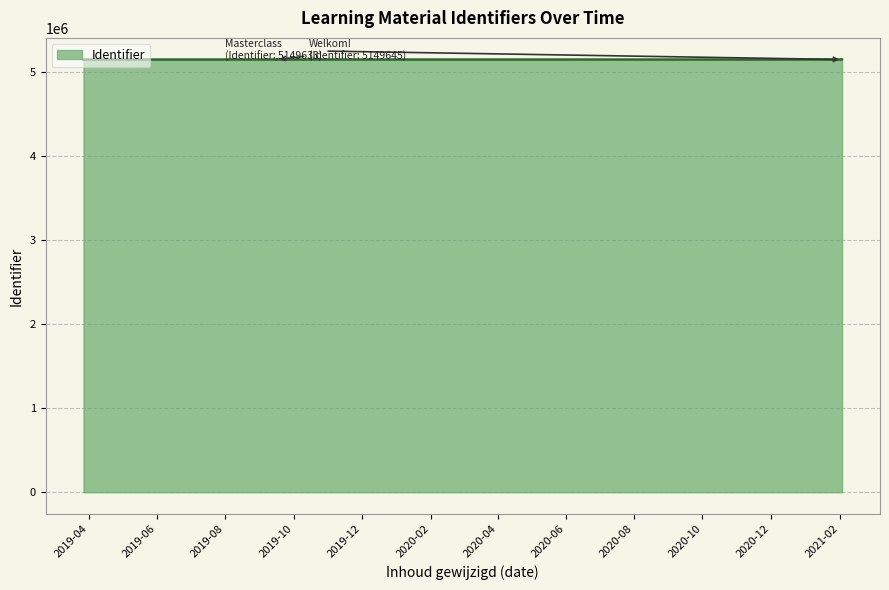

What is the label of the 10th point from the right?

2019-04-16